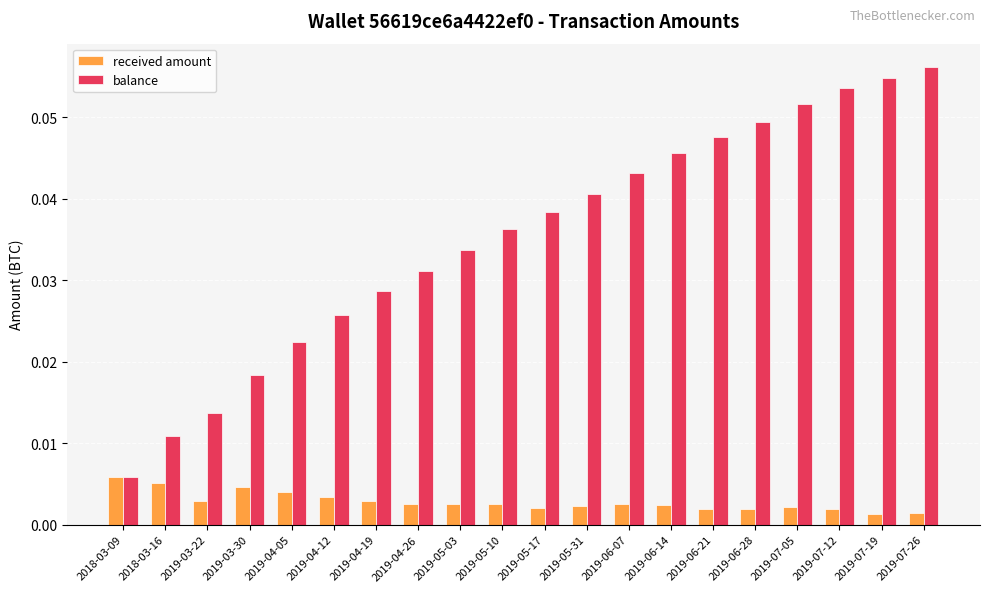

Which category has the lowest value in the balance series?

2018-03-09